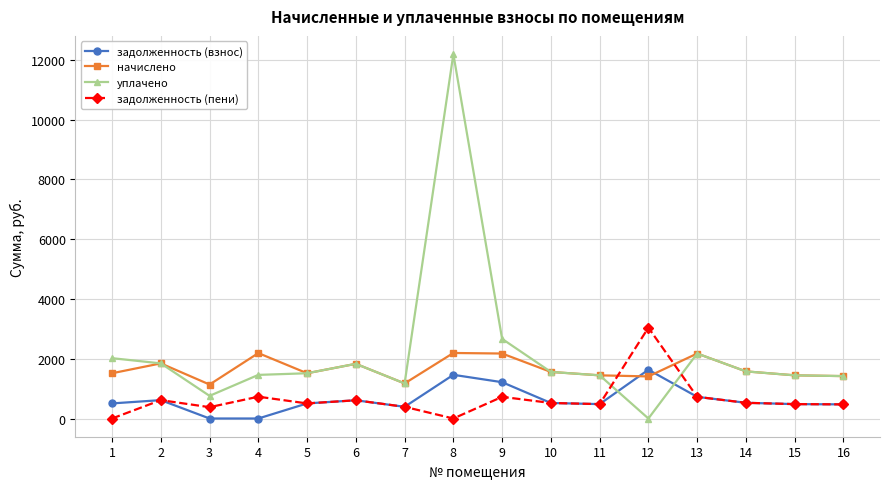

What is the value of the начислено point at the 1st from the left?

1514.1